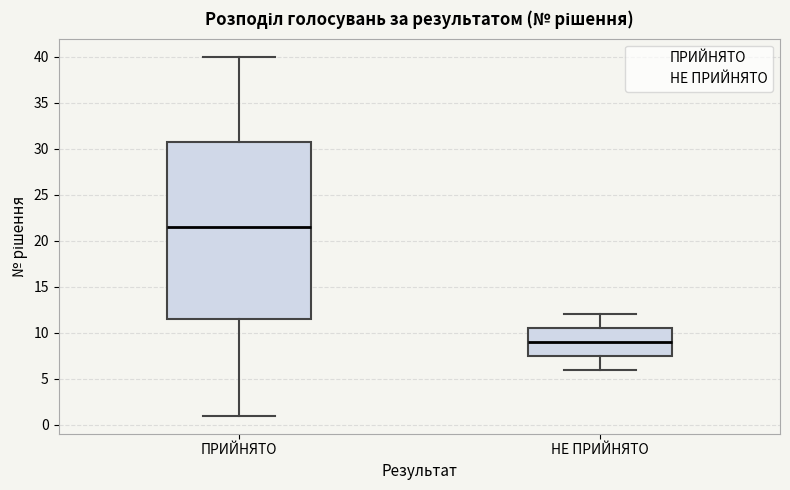

Which box has the lowest median line?

НЕ ПРИЙНЯТО